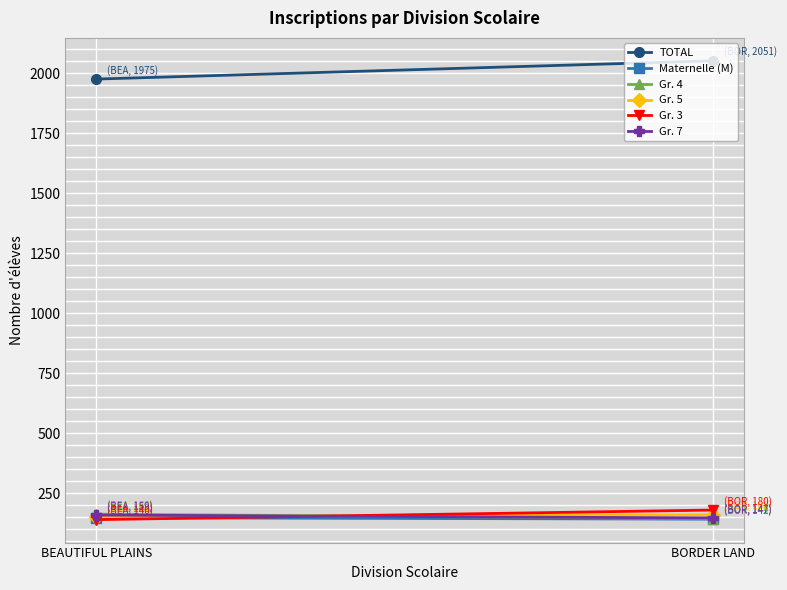

The Gr. 3 series shows 140 at BEAUTIFUL PLAINS. True or false?

True